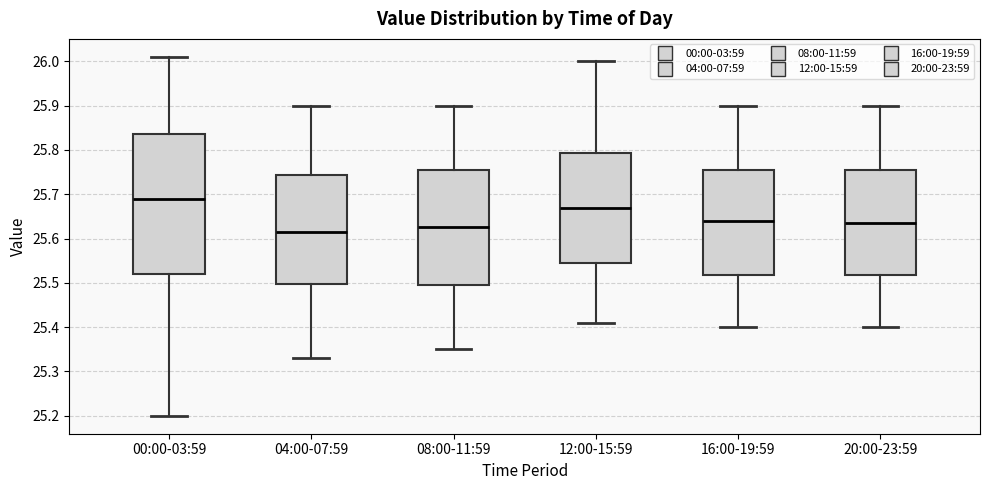

Where does the median line of the box for 16:00-19:59 sit on the y-axis? The values are not printed on the chart, so give them approximately, as read against the axis.

25.64